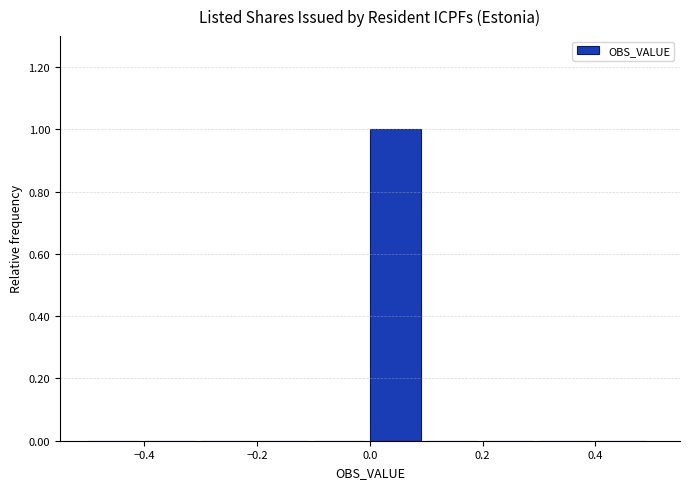

What is the height of the bar covering 0.0 to 0.1 on the x-axis? The values are not printed on the chart, so give them approximately, as read against the axis.

1